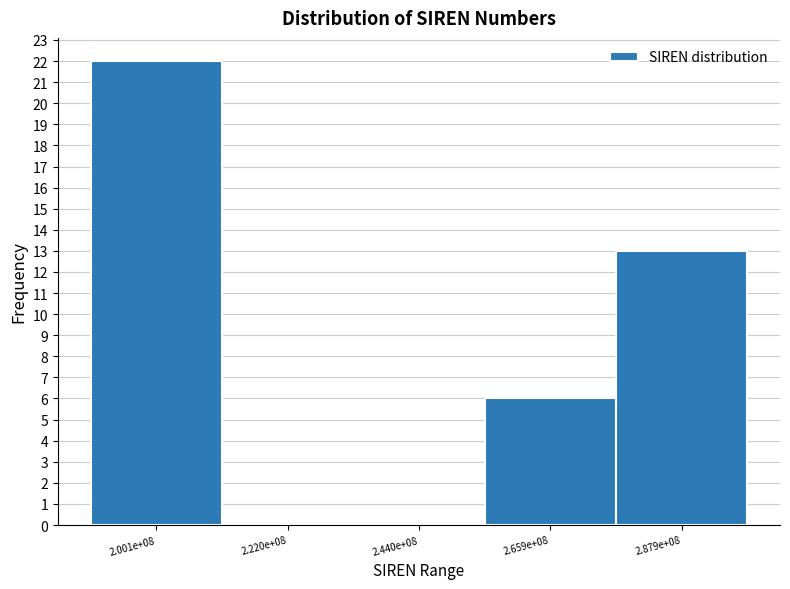

Reading left to right, what are all the values shown in this chart?

2.001e+08=22	2.220e+08=0	2.440e+08=0	2.659e+08=6	2.879e+08=13